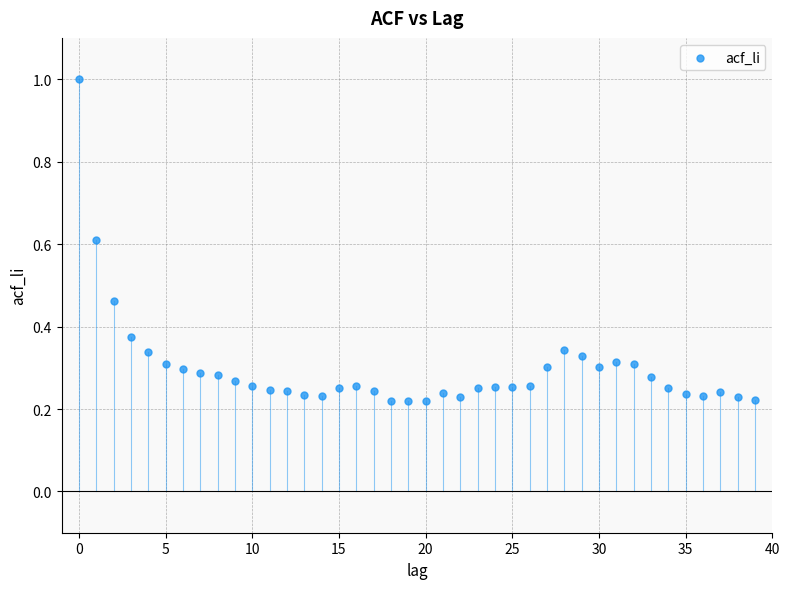

What is the range of Y values (max minus min)?

0.8